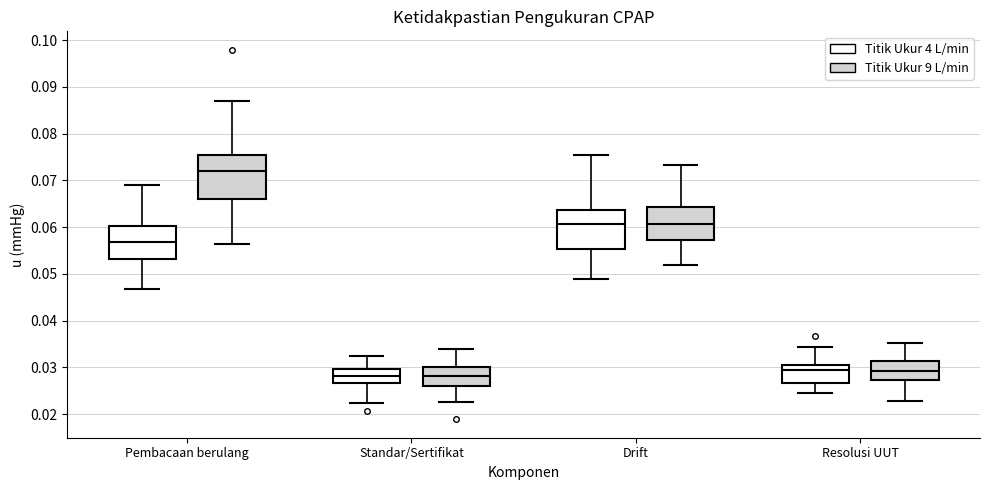

Where is the upper edge of the box for Resolusi UUT (Titik Ukur 9 L/min) on the y-axis? The values are not printed on the chart, so give them approximately, as read against the axis.

0.031